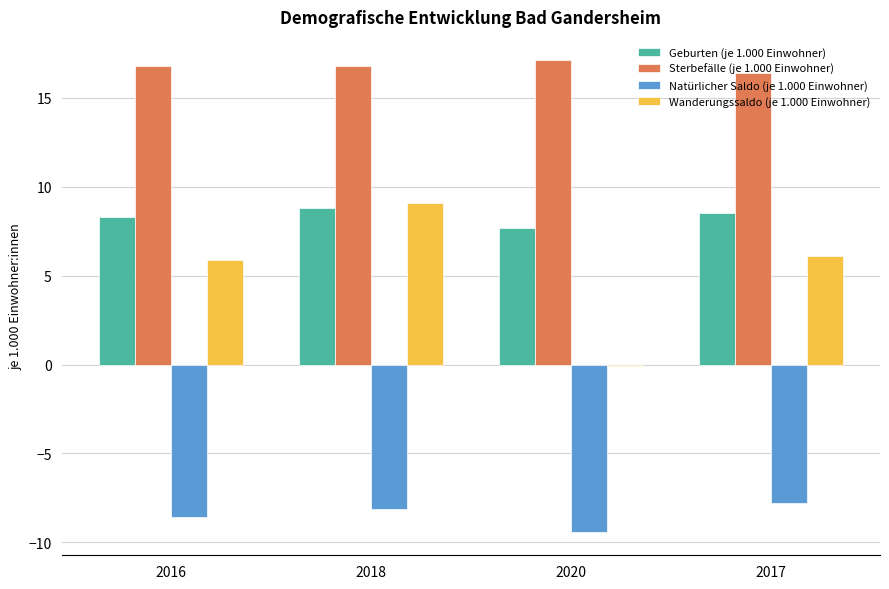

Which series has the widest spread of values?

Wanderungssaldo (je 1.000 Einwohner)